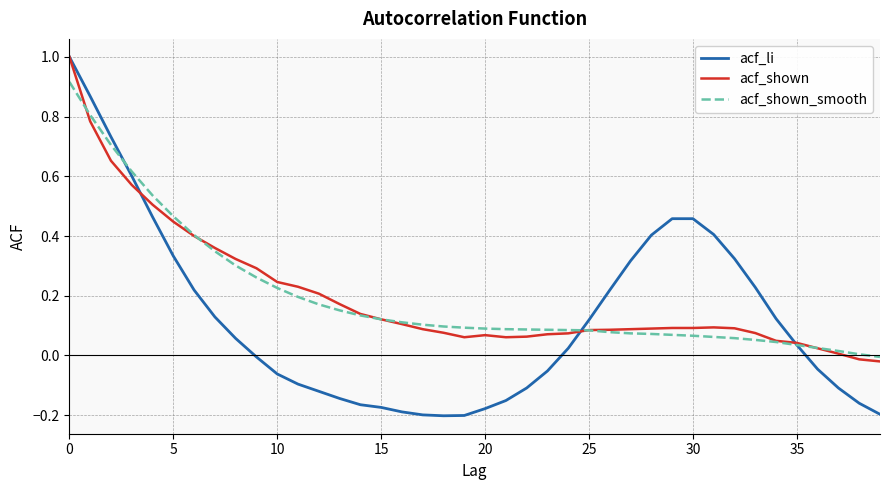

What is the maximum value shown in the chart?

1.0